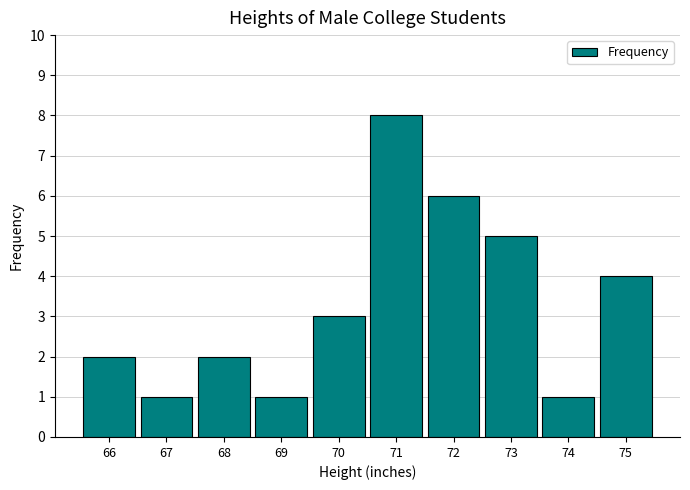

Reading left to right, transcribe all the data shown in this chart.

2	1	2	1	3	8	6	5	1	4